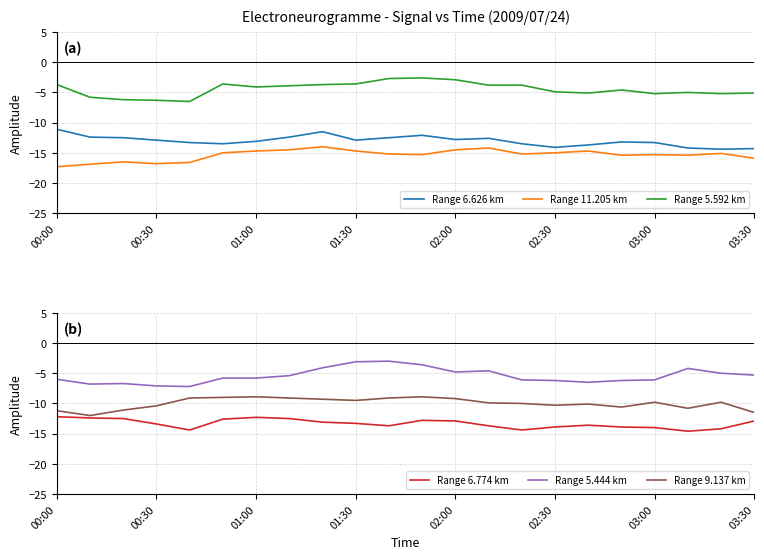

What is the average value of the Range 5.592 km series?

-4.5